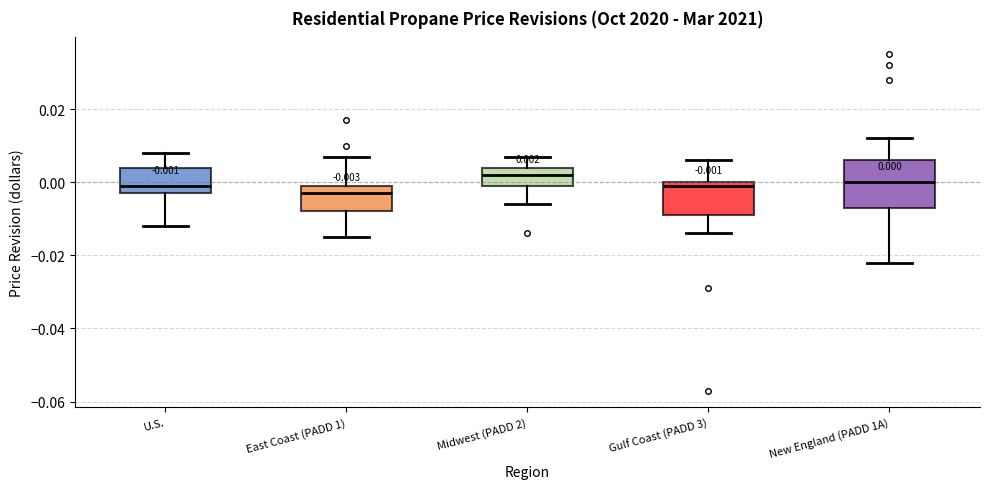

Comparing the boxes themselves (not the whiskers), which one is the tallest?

New England (PADD 1A)